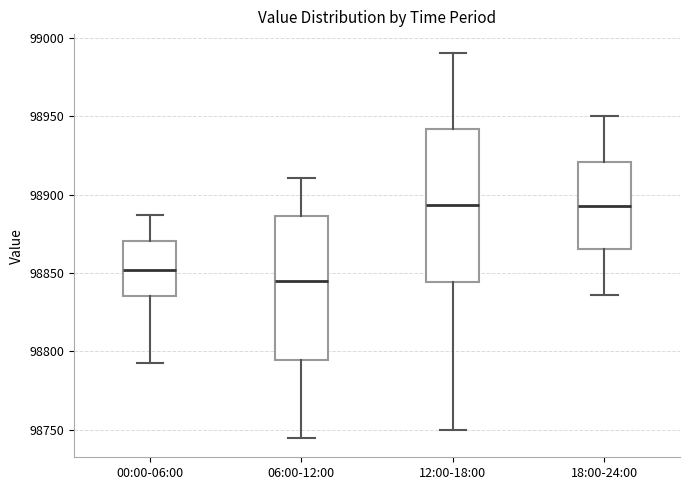

Reading left to right, transcribe this box plot: for each box, give where its median line is, the range the box spans, and where its two whiskers end, as read against the y-axis. The values are not printed on the chart, so give them approximately, as read against the axis.

00:00-06:00: median 98850, box 98835 to 98870, whiskers 98790 to 98885
06:00-12:00: median 98845, box 98795 to 98885, whiskers 98745 to 98910
12:00-18:00: median 98895, box 98845 to 98940, whiskers 98750 to 98990
18:00-24:00: median 98895, box 98865 to 98920, whiskers 98835 to 98950